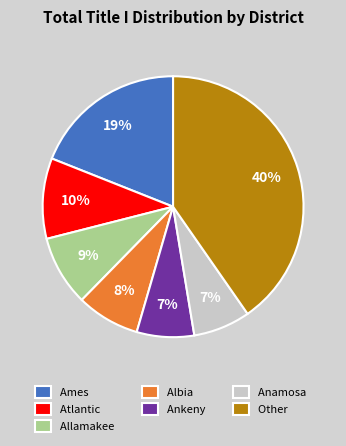

The Ames slice represents 19% of the pie. True or false?

True